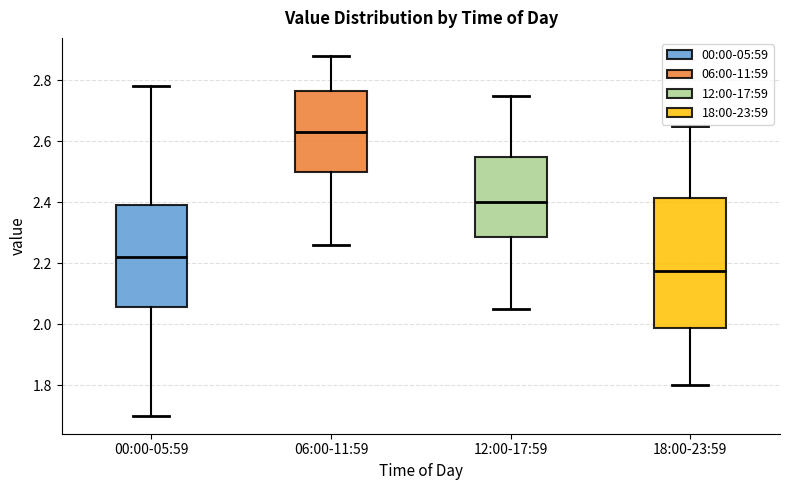

Which box is the tallest, from its lower edge to its upper edge?

18:00-23:59